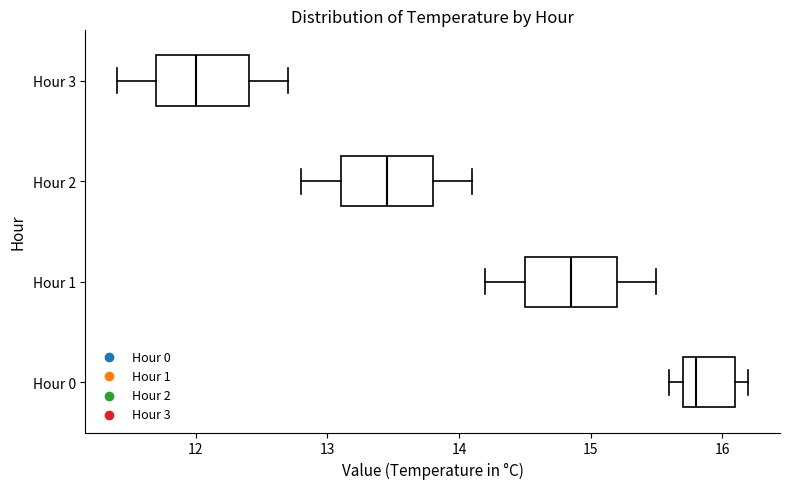

Where does the left whisker of the box for Hour 3 end on the x-axis? The values are not printed on the chart, so give them approximately, as read against the axis.

11.4